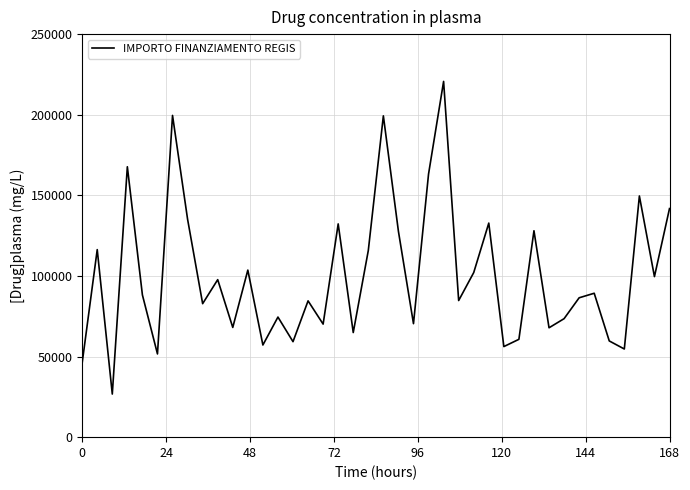

What is the difference between the maximum and minimum values?

193933.1